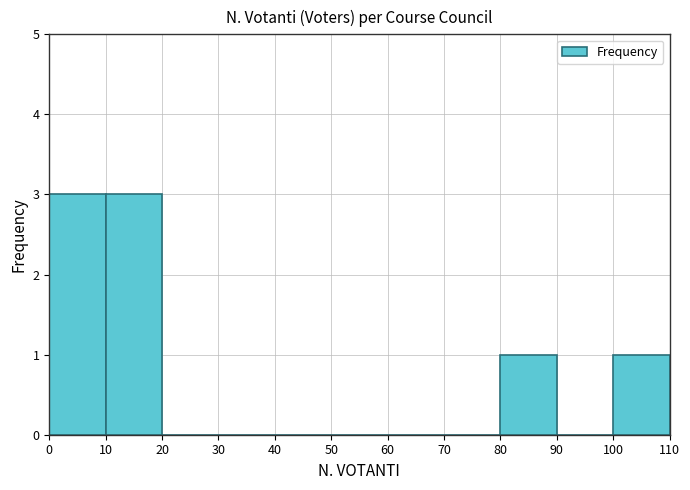

Reading left to right, transcribe this chart: for each bar, give the range it covers on the x-axis and its height. The values are not printed on the chart, so give them approximately, as read against the axis.

0 to 10: 3
10 to 20: 3
20 to 30: 0
30 to 40: 0
40 to 50: 0
50 to 60: 0
60 to 70: 0
70 to 80: 0
80 to 90: 1
90 to 100: 0
100 to 110: 1